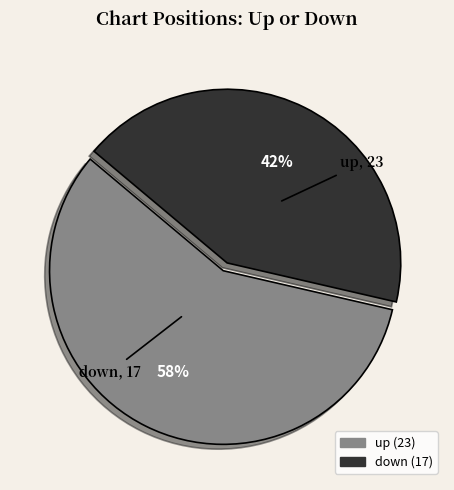

How many slices are in this pie chart?

2